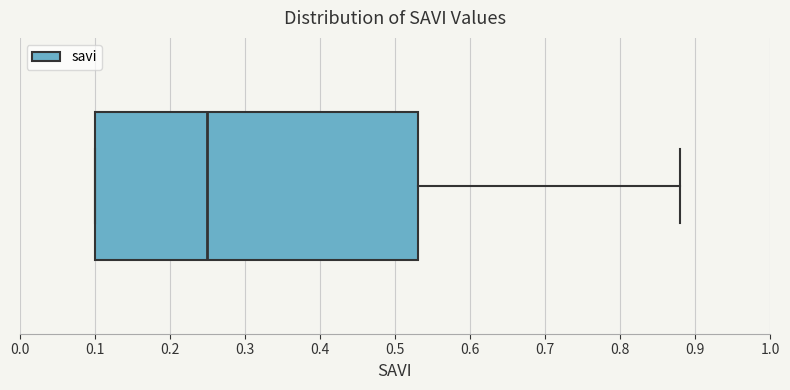

Where is the right edge of the box on the x-axis? The values are not printed on the chart, so give them approximately, as read against the axis.

0.53